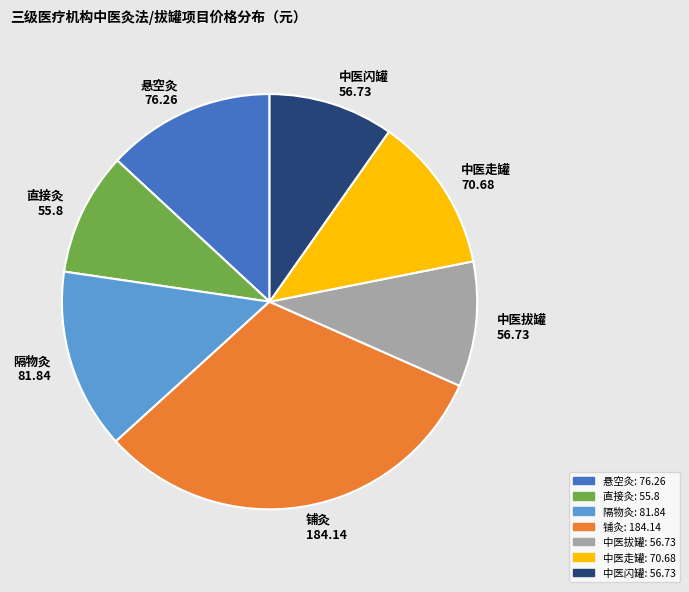

Is there a majority slice in this chart?

No